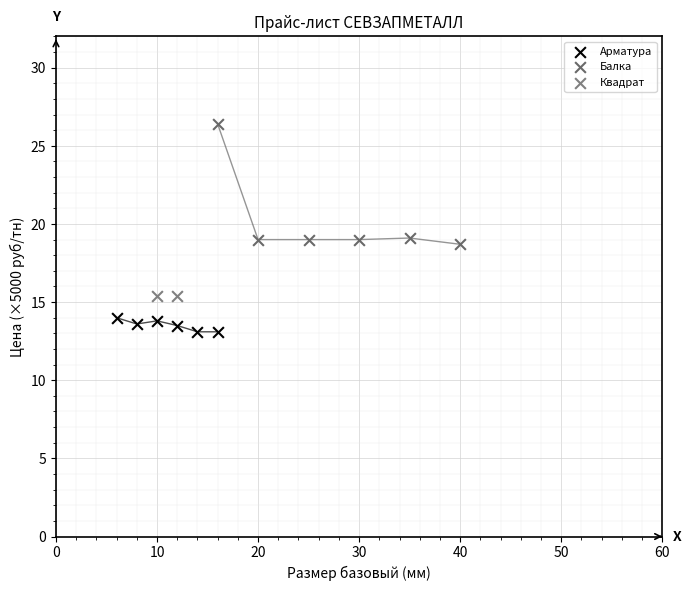

Which series contains the lowest Y value?

Арматура